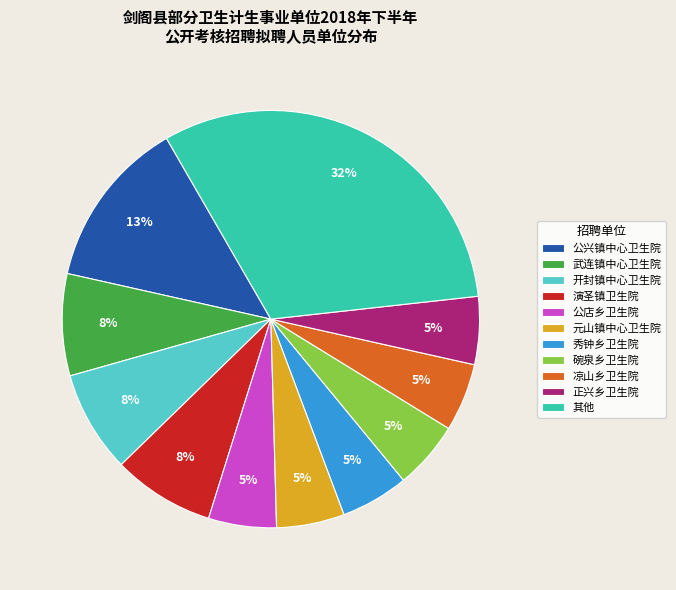

Which slice is the largest?

其他